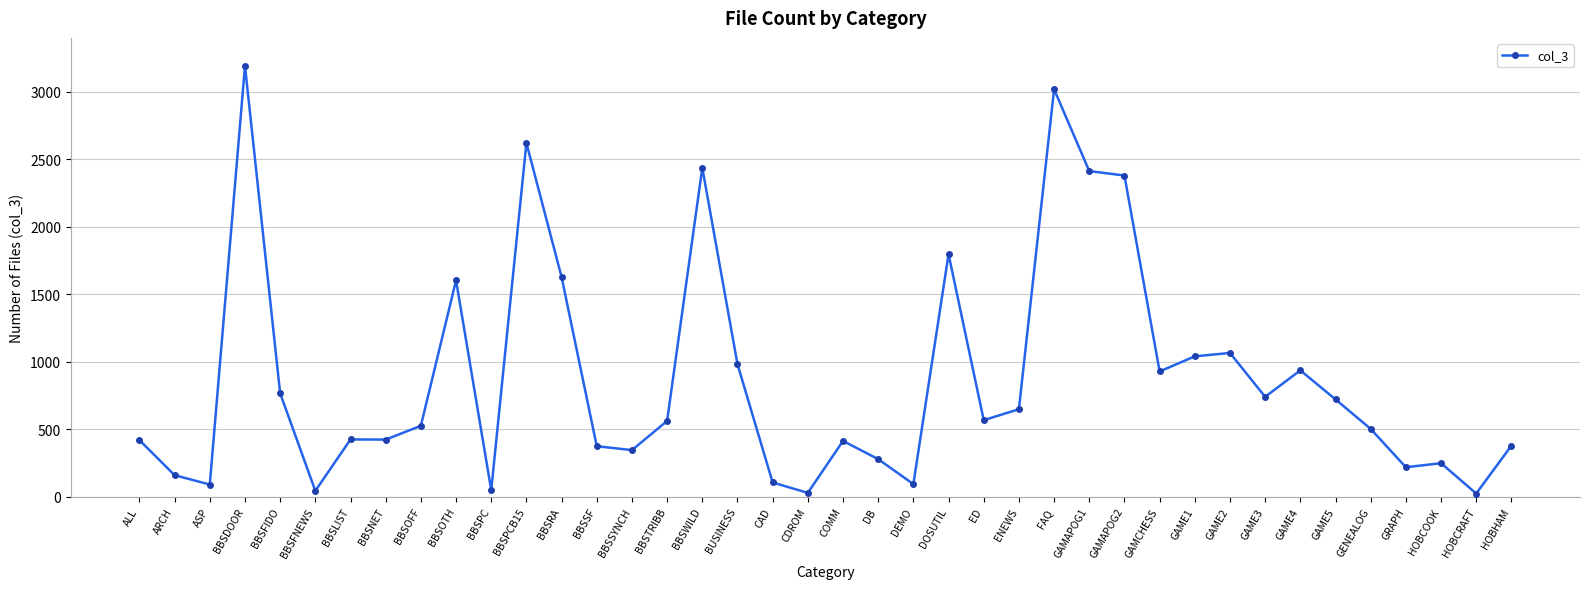

What is the maximum value shown in the chart?

3192